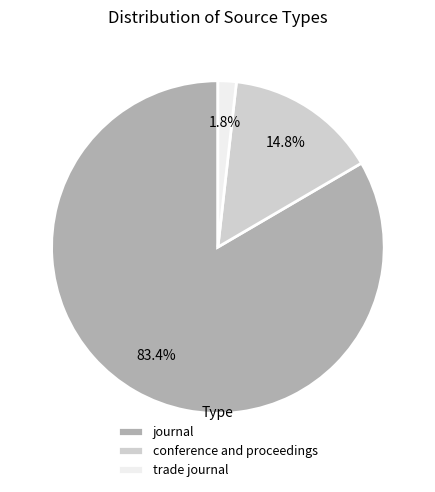

Rank the categories by value from highest to lowest.

journal, conference and proceedings, trade journal